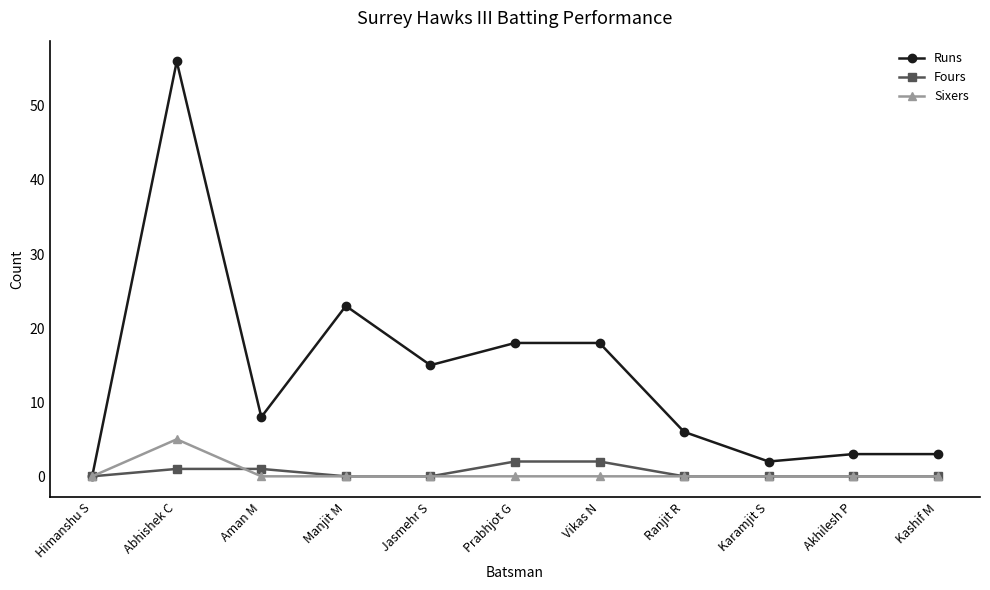

What is the difference between the maximum and minimum values in the Fours series?

2